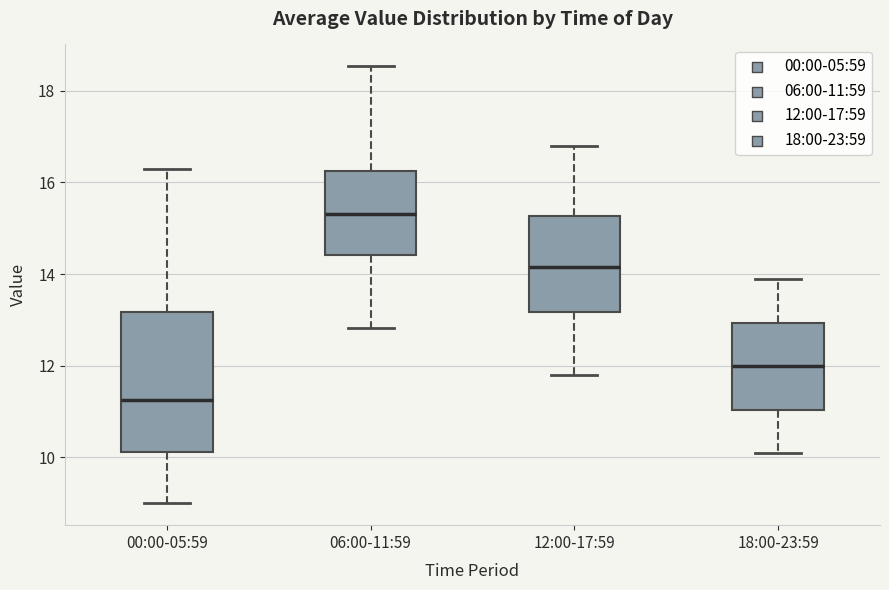

Which box's median line is the lowest?

00:00-05:59